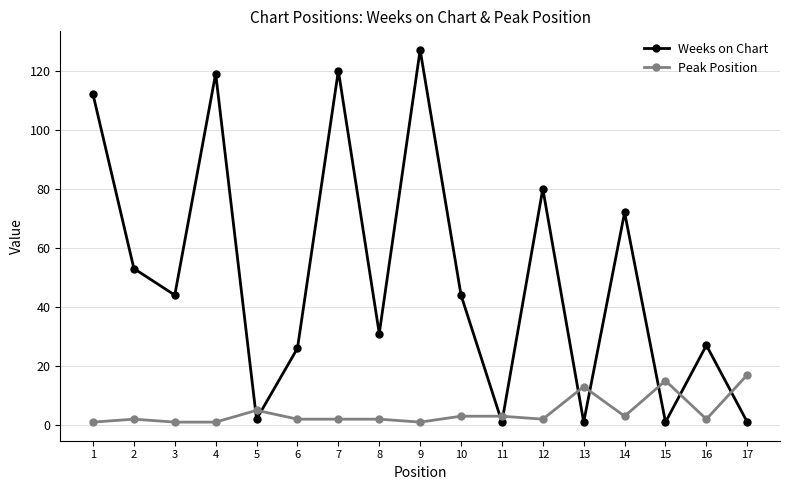

Where is the first local minimum for Weeks on Chart?

3